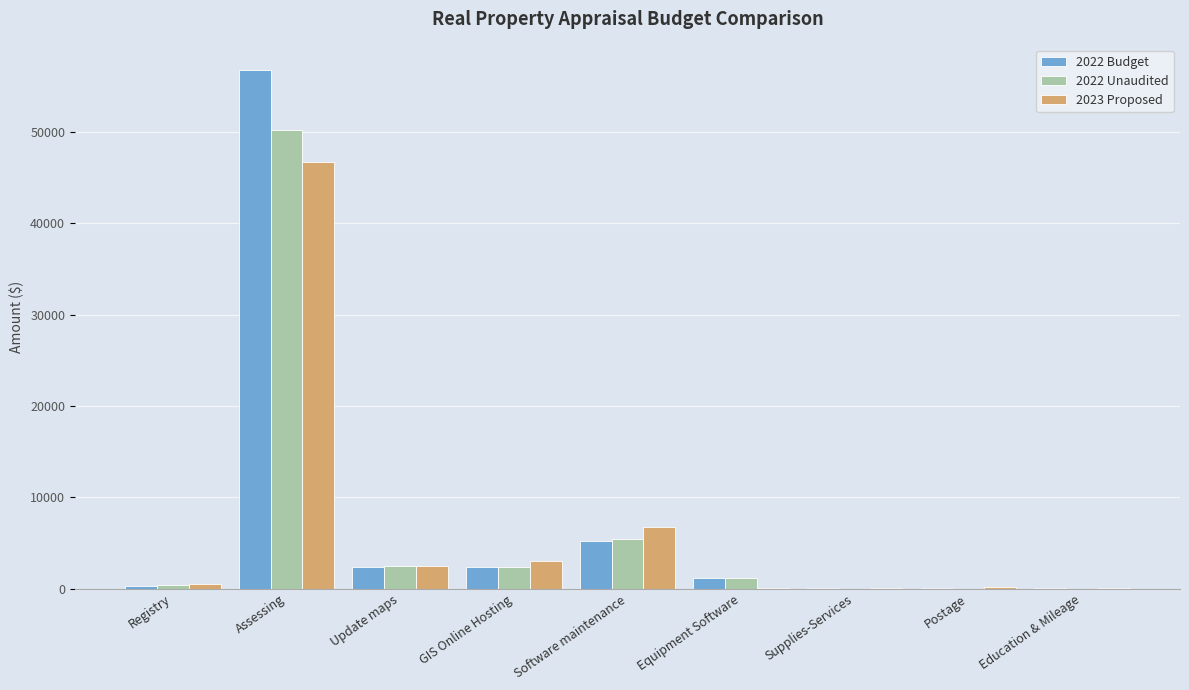

What is the maximum value shown in the chart?

56720